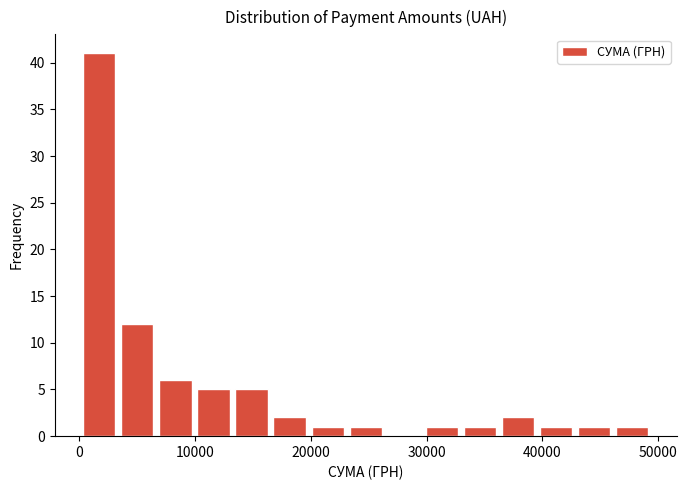

Around what value on the x-axis is the tallest bar? Give the approximate position of its centre, as read against the axis.

2000